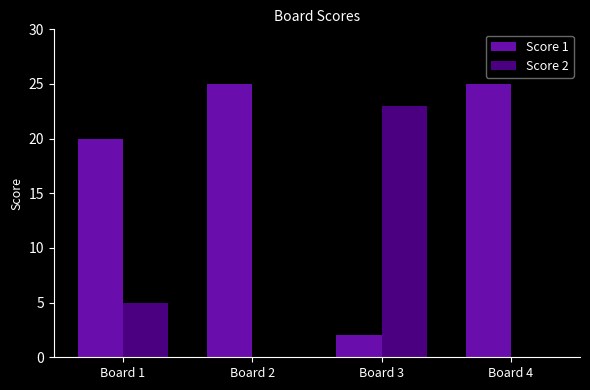

Is it true that Score 2 equals 0 at Board 2?

True